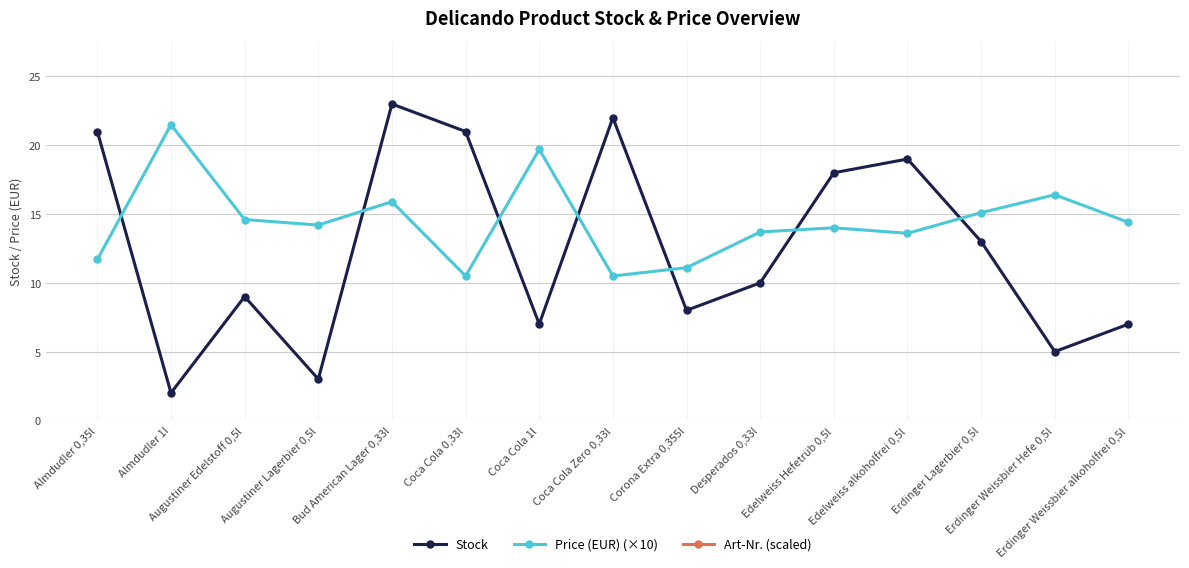

Where is Price (EUR) (×10) nearest to the value 16?

Bud American Lager 0,33l